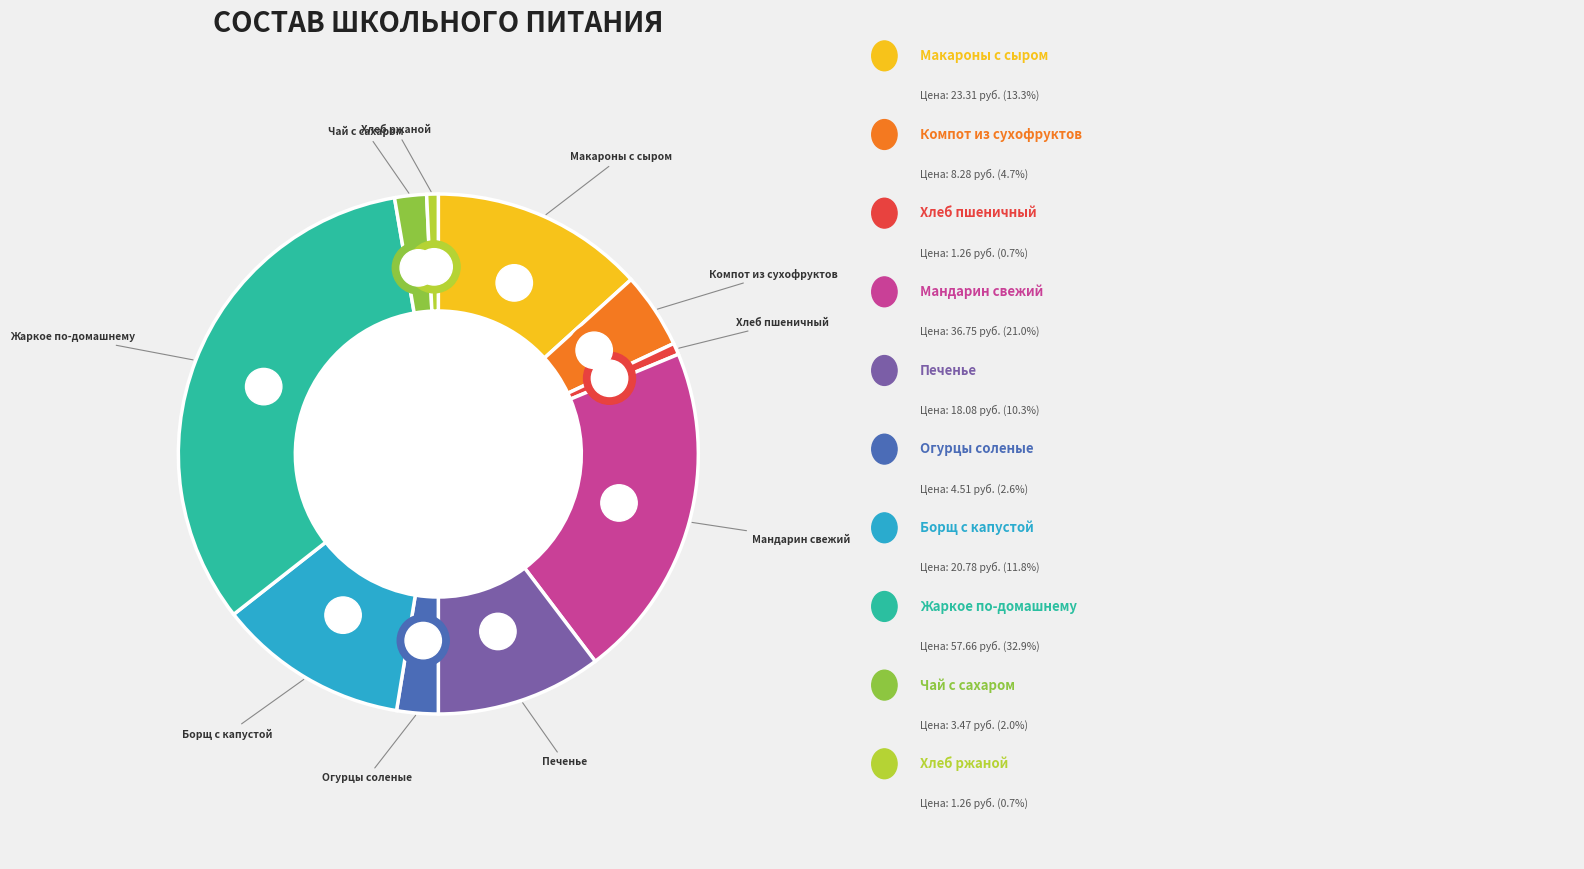

How many slices are in this pie chart?

10